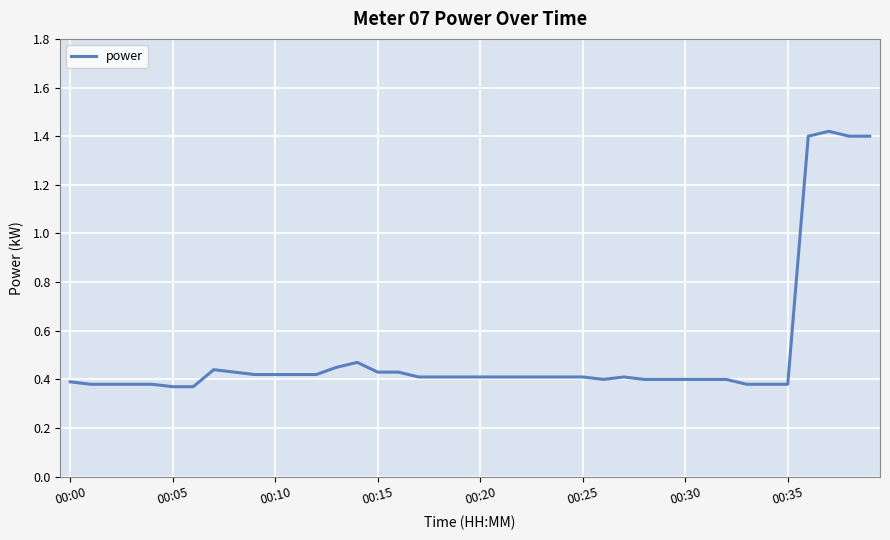

Does the chart have visible grid lines?

Yes